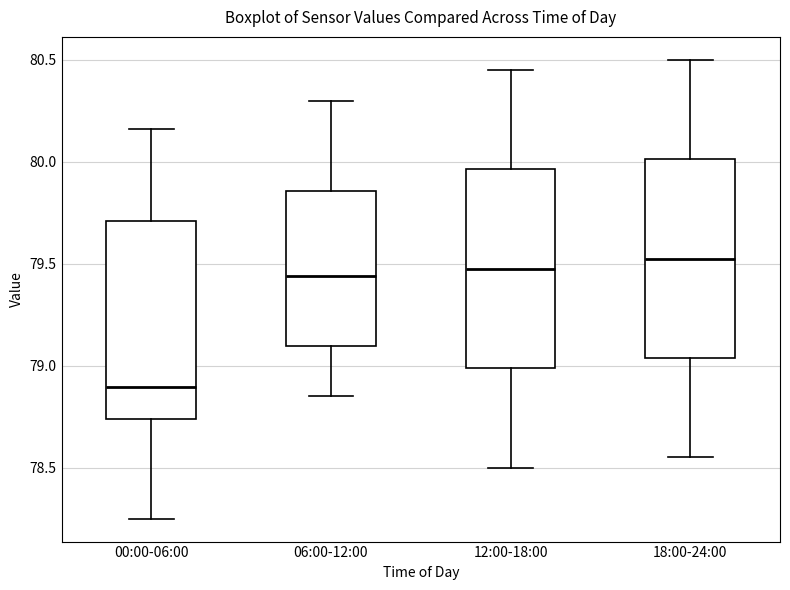

Reading left to right, read every box against the y-axis: the position of its median line, the range the box covers, and the ends of its whiskers. The values are not printed on the chart, so give them approximately, as read against the axis.

00:00-06:00: median 78.90, box 78.75 to 79.70, whiskers 78.25 to 80.15
06:00-12:00: median 79.45, box 79.10 to 79.85, whiskers 78.85 to 80.30
12:00-18:00: median 79.50, box 79.00 to 79.95, whiskers 78.50 to 80.45
18:00-24:00: median 79.55, box 79.05 to 80.00, whiskers 78.55 to 80.50